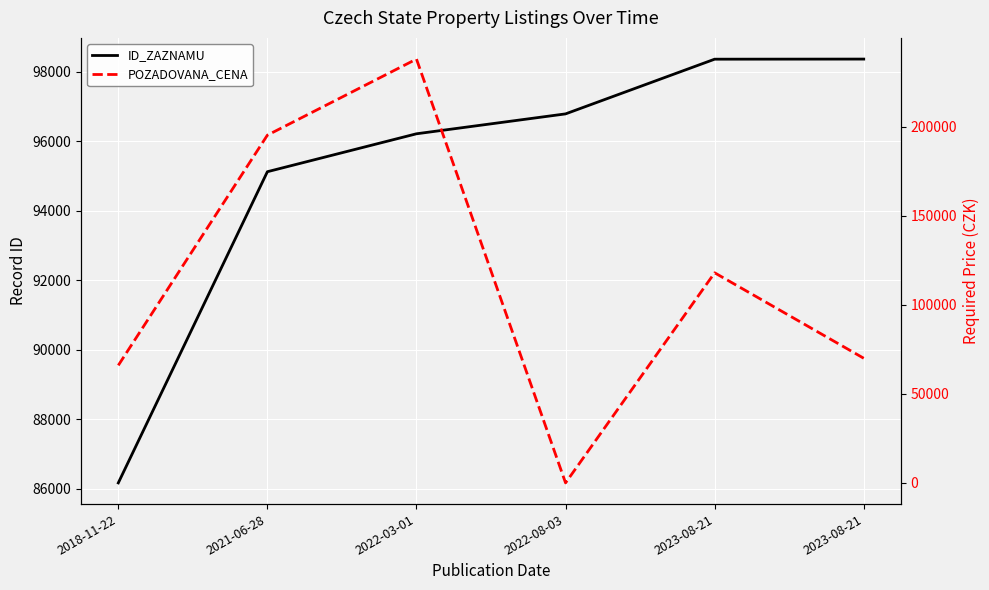

Is the value of ID_ZAZNAMU at 2022-03-01 greater than the value of POZADOVANA_CENA at 2023-08-21?

No